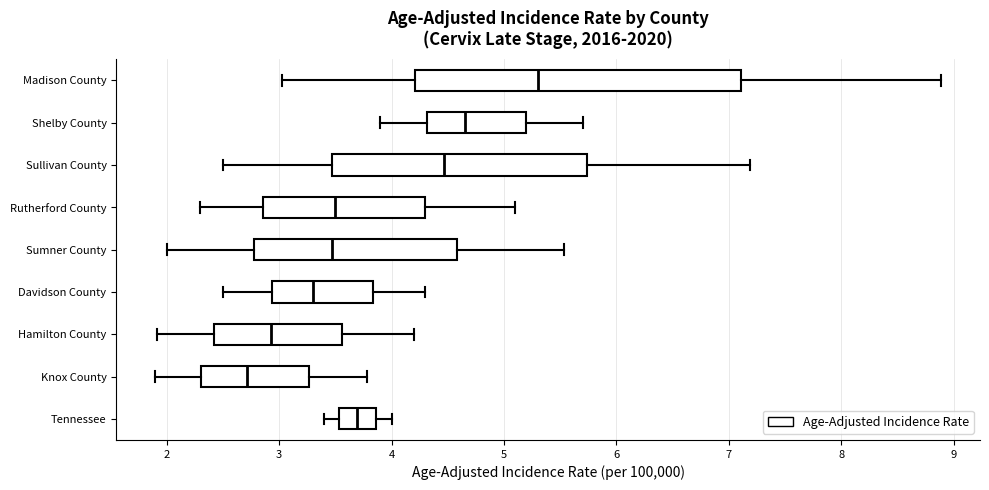

Where does the right whisker of the box for Shelby County end on the x-axis? The values are not printed on the chart, so give them approximately, as read against the axis.

5.7